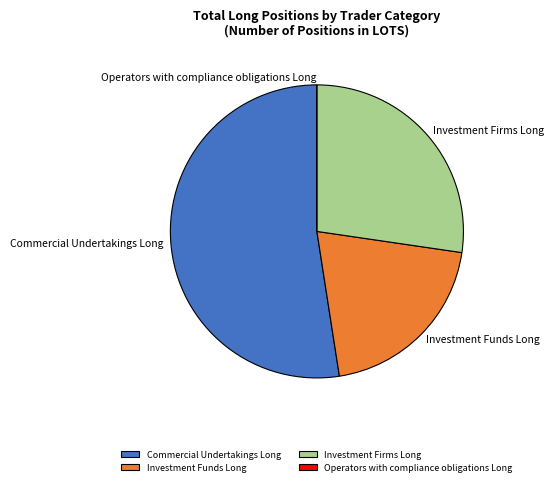

Which slice represents more than half of the pie?

Commercial Undertakings Long